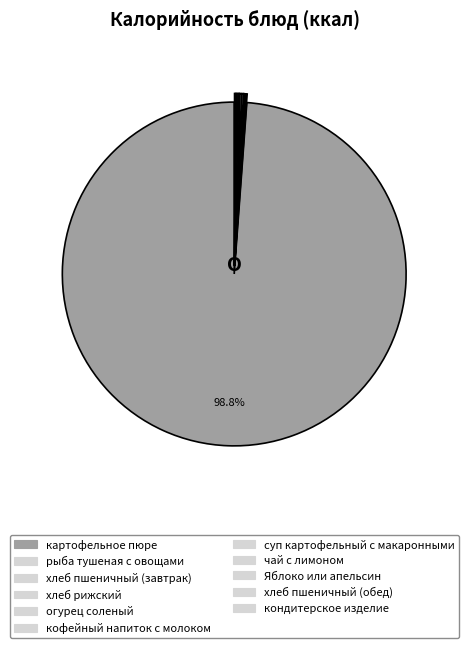

What is the change in value from хлеб пшеничный (завтрак) to огурец соленый?

-110.0